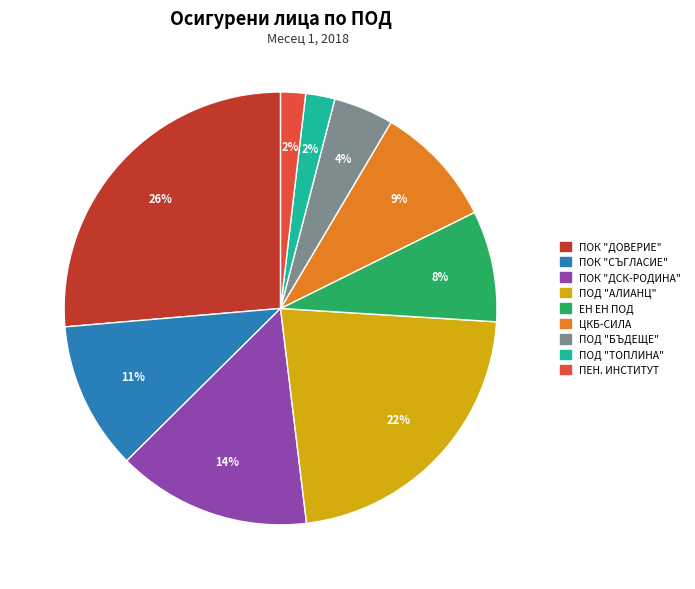

True or false: ПОД "АЛИАНЦ" accounts for 8% of the total.

False